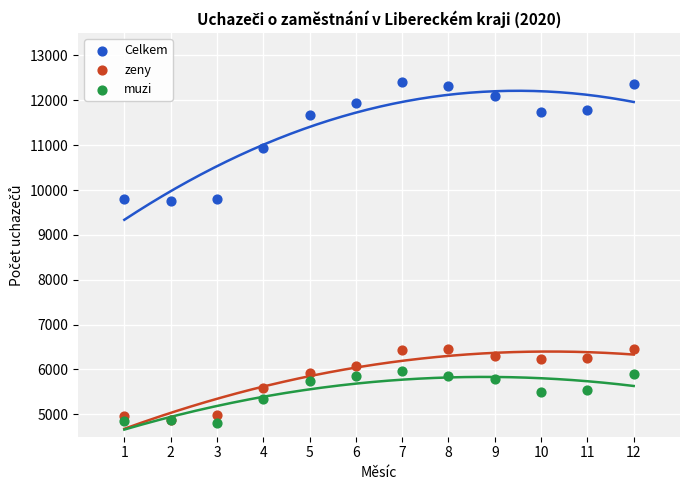

What are all the series names shown in the legend?

Celkem, zeny, muzi